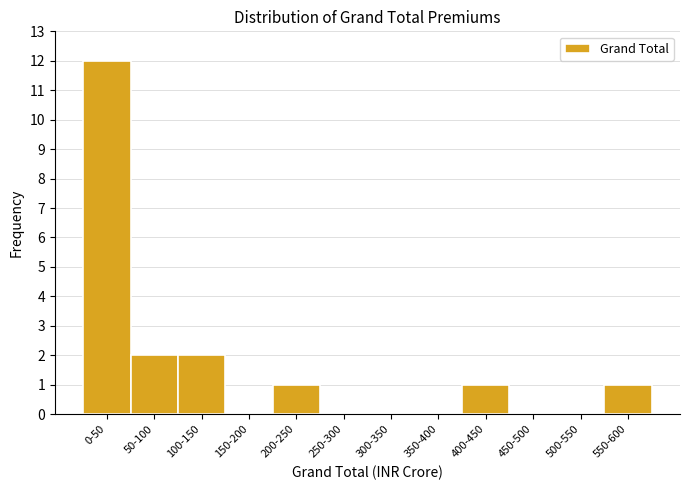

Reading right to left, list all the values displayed in this chart.

550-600=1	500-550=0	450-500=0	400-450=1	350-400=0	300-350=0	250-300=0	200-250=1	150-200=0	100-150=2	50-100=2	0-50=12